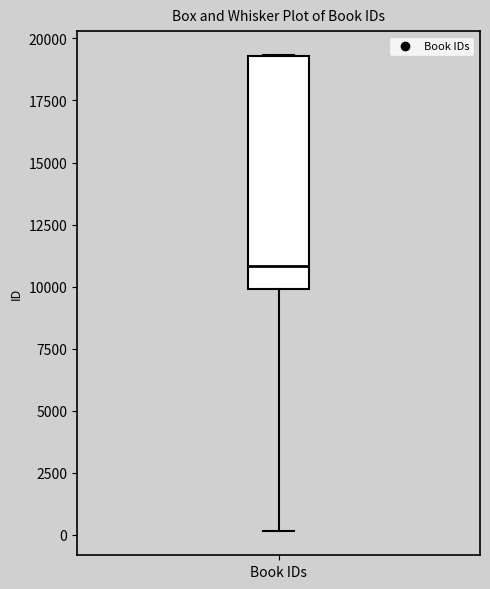

Read this box plot against the y-axis: the position of the median line, the range covered by the box, and the ends of both whiskers. The values are not printed on the chart, so give them approximately, as read against the axis.

median 11000, box 10000 to 19500, whiskers 0 to 19500